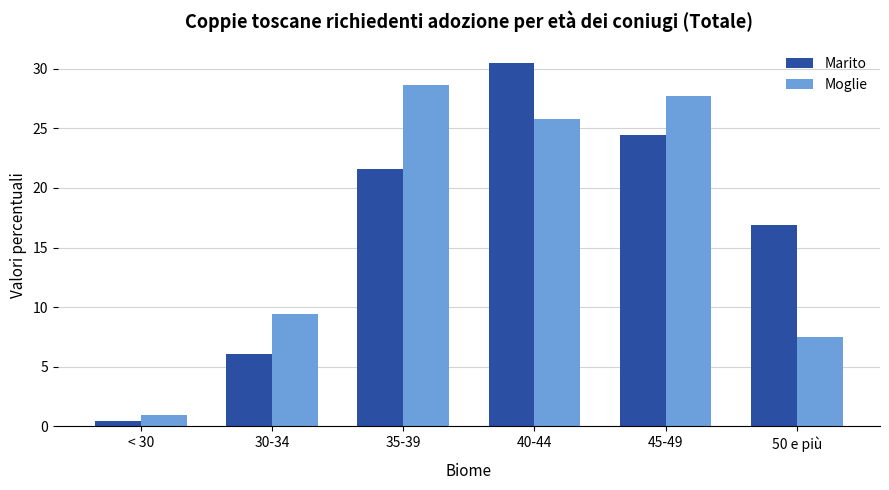

What is the minimum value shown in the chart?

0.5